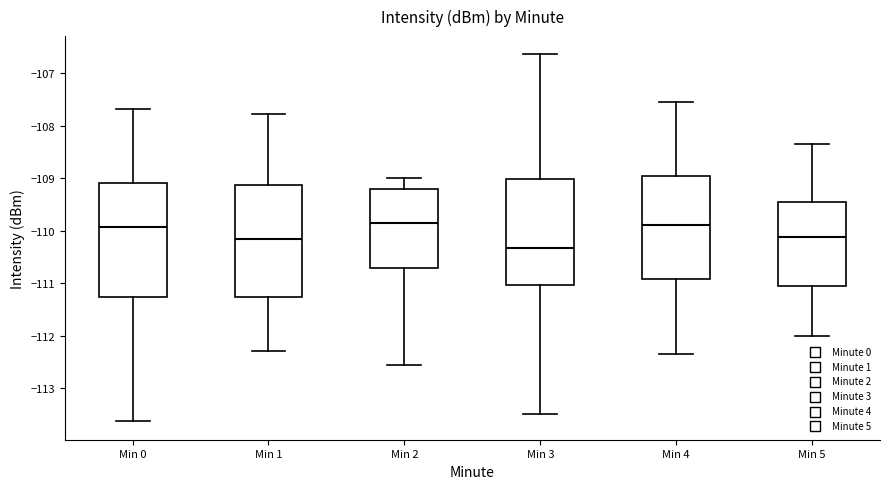

Reading left to right, transcribe this box plot: for each box, give where its median line is, the range the box spans, and where its two whiskers end, as read against the y-axis. The values are not printed on the chart, so give them approximately, as read against the axis.

Min 0: median -109.9, box -111.3 to -109.1, whiskers -113.6 to -107.7
Min 1: median -110.1, box -111.3 to -109.1, whiskers -112.3 to -107.8
Min 2: median -109.8, box -110.7 to -109.2, whiskers -112.6 to -109.0
Min 3: median -110.3, box -111.0 to -109.0, whiskers -113.5 to -106.6
Min 4: median -109.9, box -110.9 to -108.9, whiskers -112.3 to -107.5
Min 5: median -110.1, box -111.1 to -109.4, whiskers -112.0 to -108.3